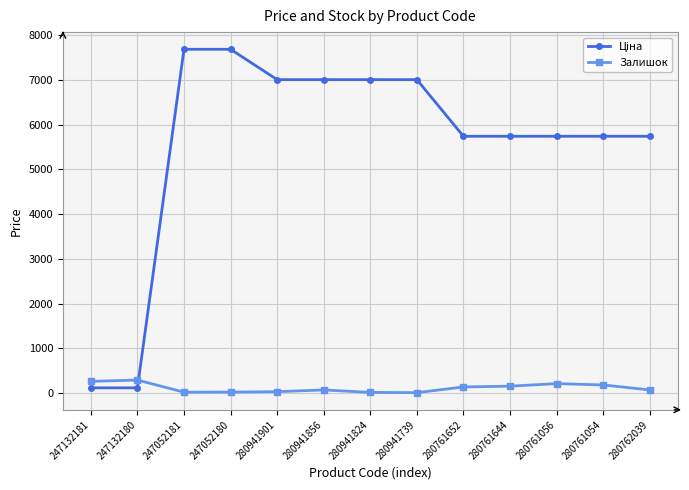

What is the difference between the maximum and minimum values in the Залишок series?

282.0